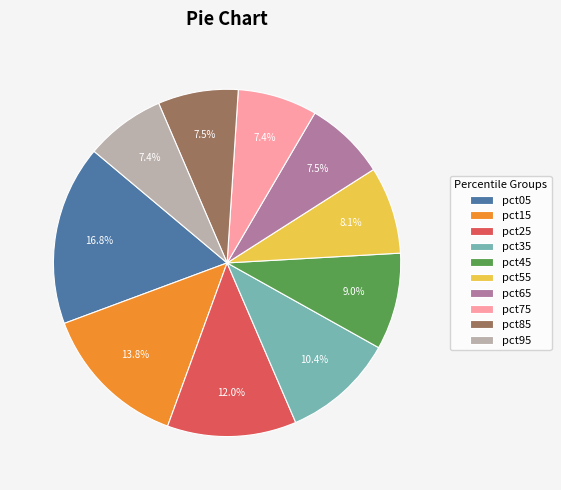

What is the ratio of the value at pct75 to the value at pct45?

0.8